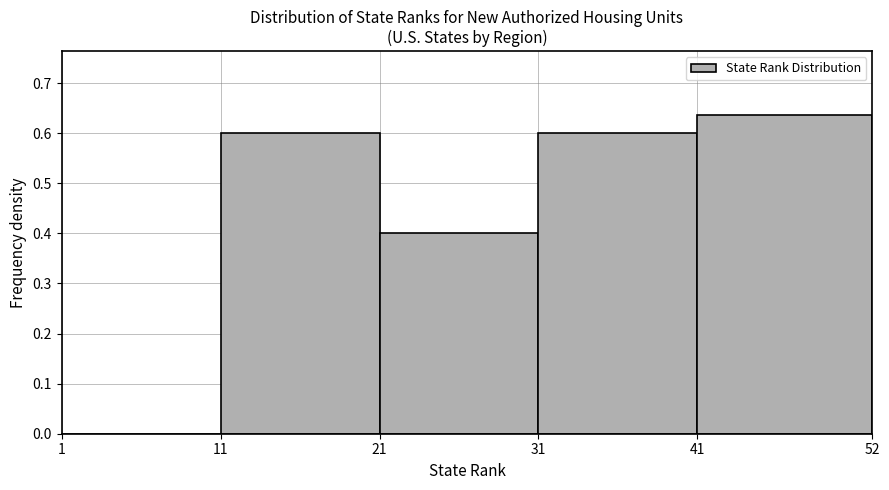

Reading left to right, transcribe this chart: for each bar, give the range it covers on the x-axis and its height. The values are not printed on the chart, so give them approximately, as read against the axis.

1 to 11: 0
11 to 21: 0.60
21 to 31: 0.40
31 to 41: 0.60
41 to 52: 0.64